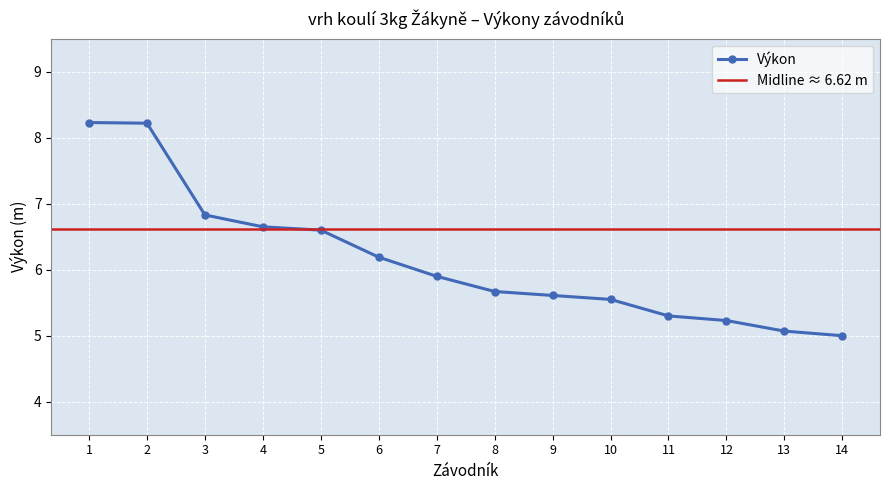

The Výkon series shows 3.4 at 10. True or false?

False